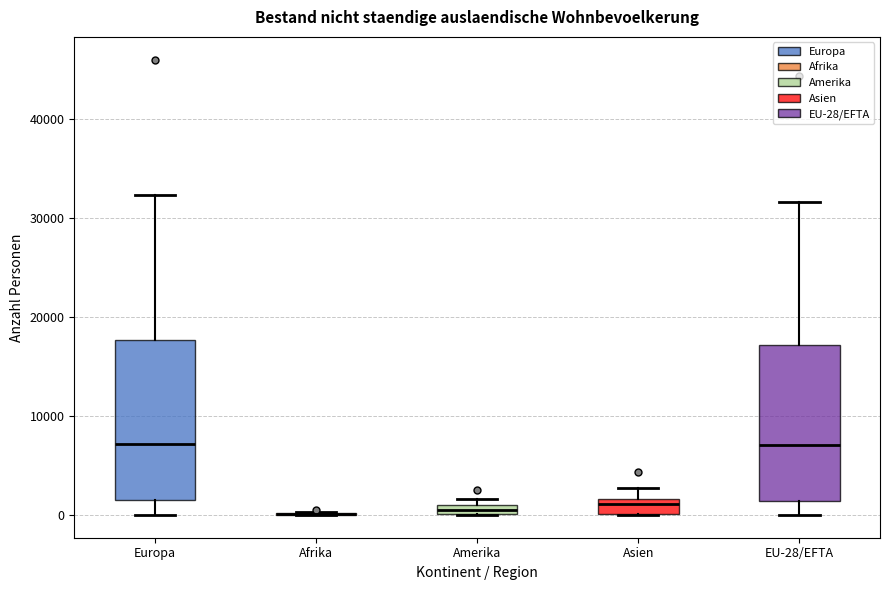

Where does the upper whisker of the box for Asien end on the y-axis? The values are not printed on the chart, so give them approximately, as read against the axis.

3000